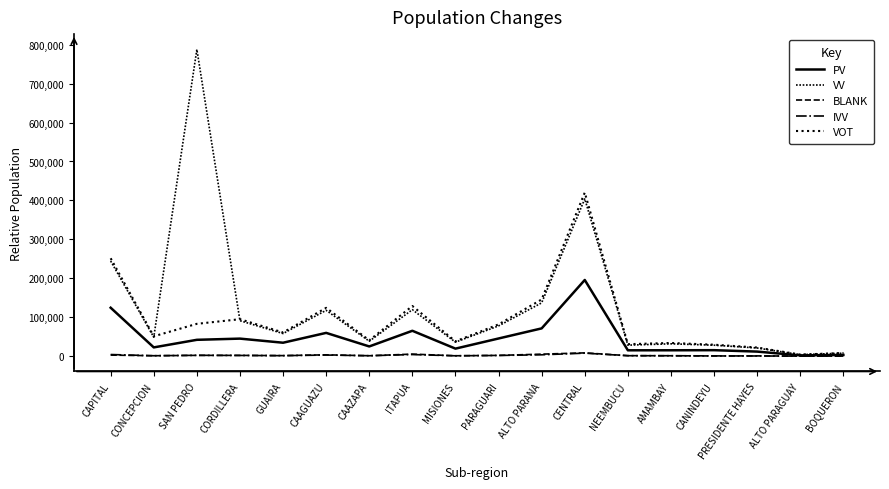

At which category does VOT reach its first local peak?

CORDILLERA